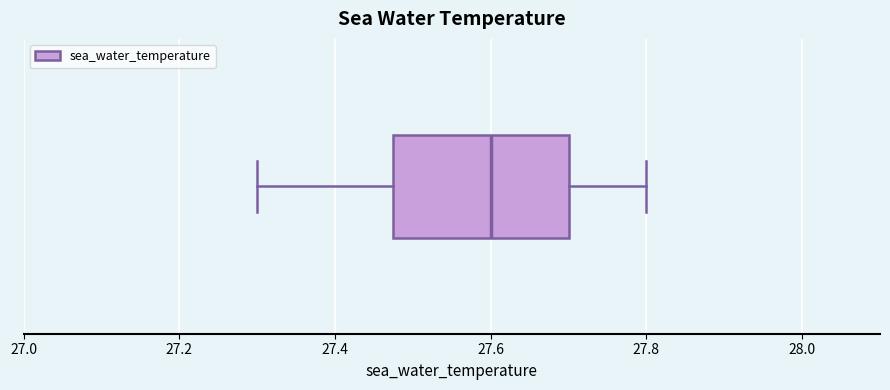

Read this box plot against the x-axis: the position of the median line, the range covered by the box, and the ends of both whiskers. The values are not printed on the chart, so give them approximately, as read against the axis.

median 27.60, box 27.48 to 27.70, whiskers 27.30 to 27.80